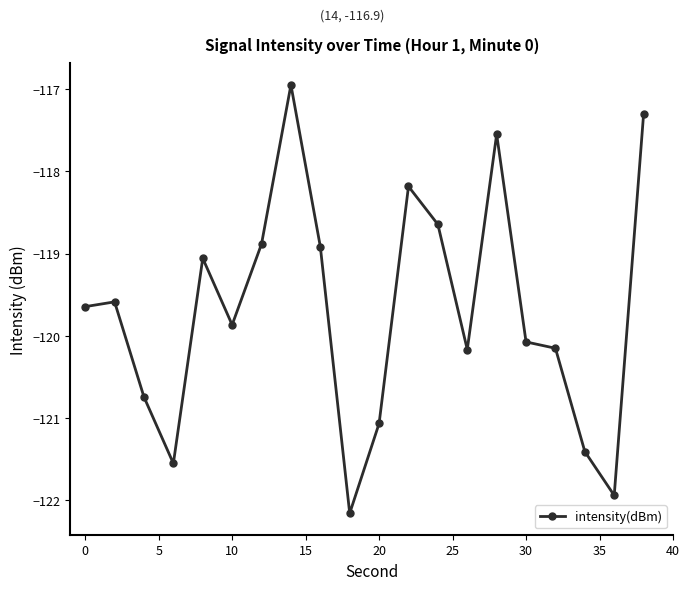

What is the greatest value displayed?

-116.9